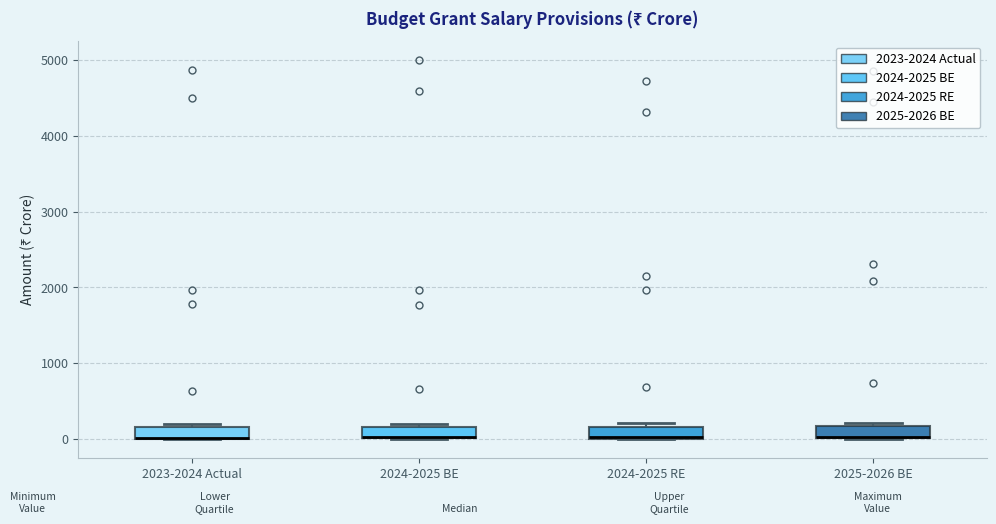

Where is the upper edge of the box for 2024-2025 RE on the y-axis? The values are not printed on the chart, so give them approximately, as read against the axis.

200